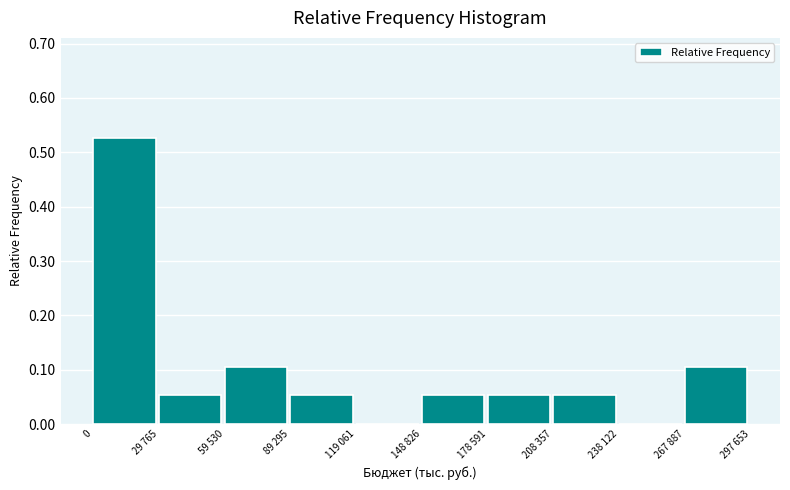

True or false: the data shows 0.9 at 0.

False